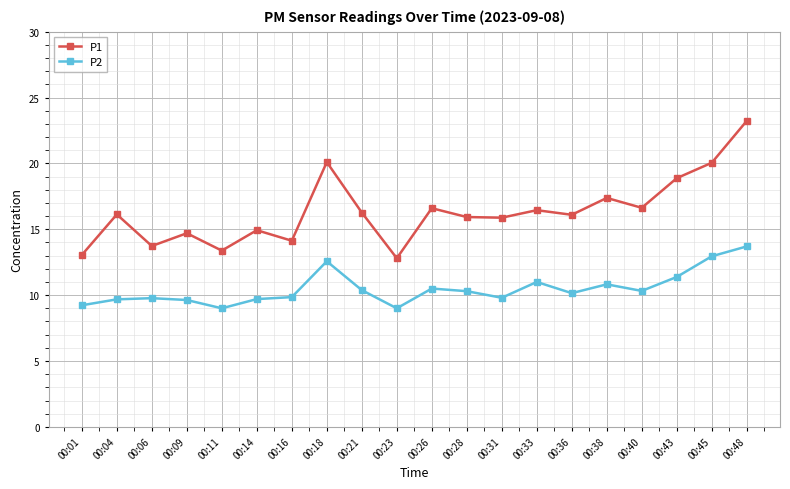

In P2, how many points are higher than both neighbors (excluding endpoints)?

5